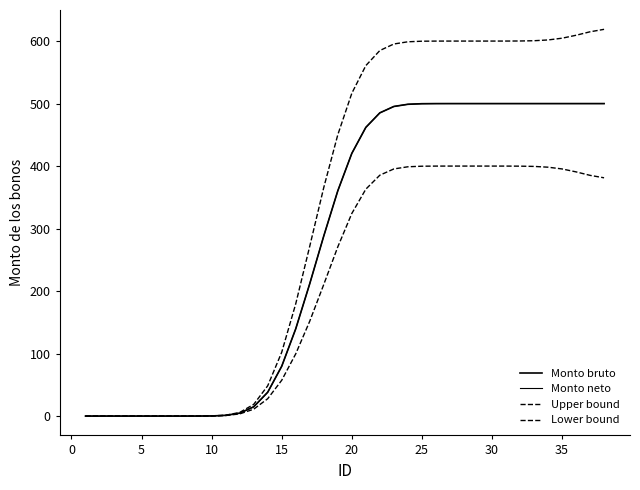

Which series has the largest range (max minus min)?

Upper bound